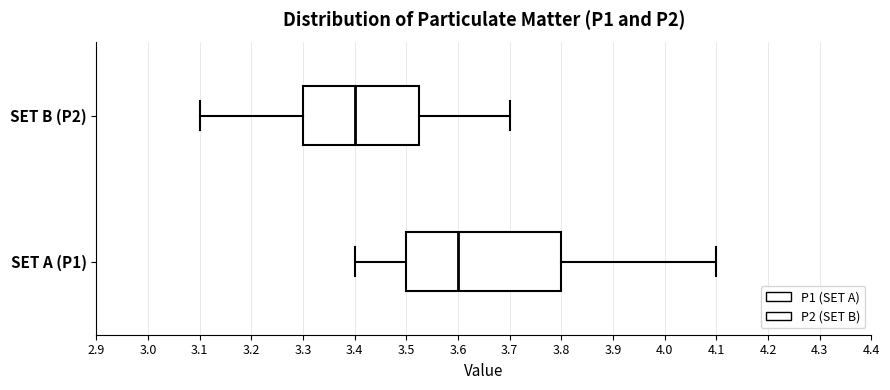

Which box's median line is the furthest to the left?

SET B (P2)